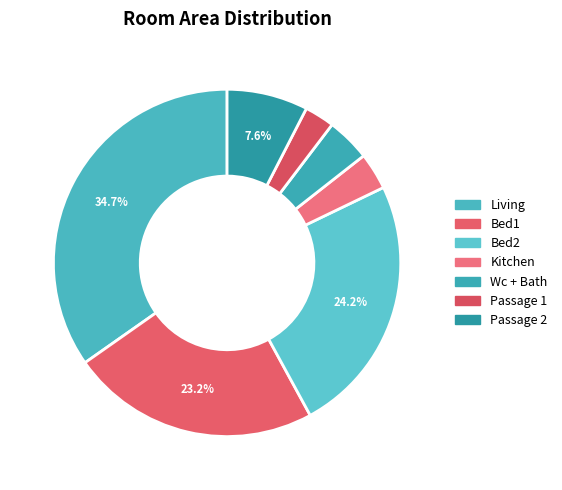

How many segments does this pie chart have?

7